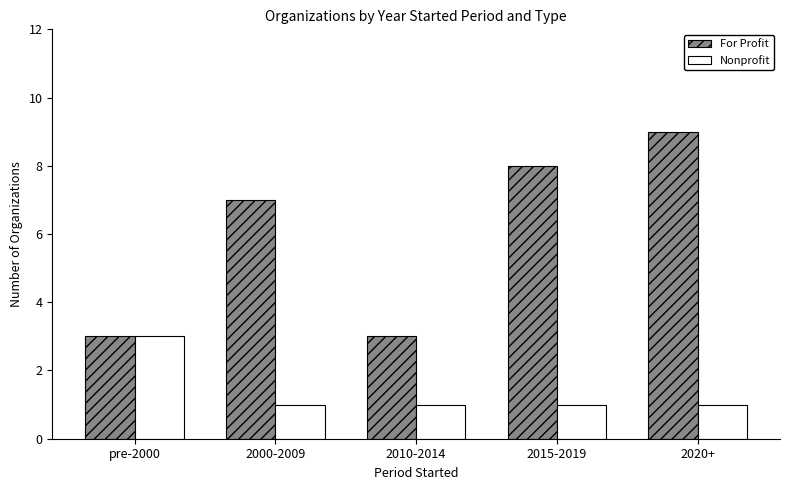

List the series in order of their overall mean, highest first.

For Profit, Nonprofit